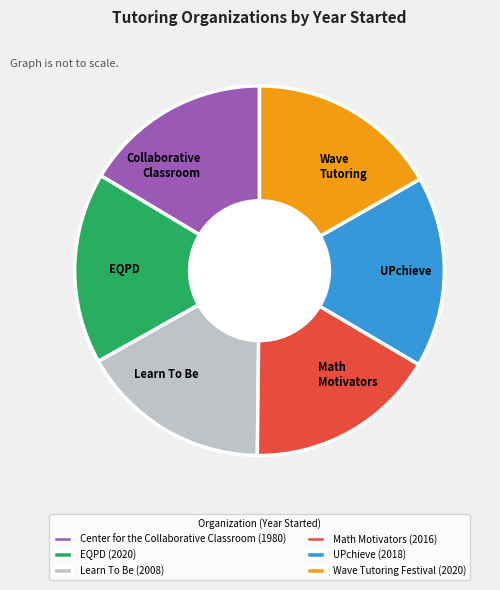

Approximately how many times larger is the value at Learn To Be (2008) compared to Center for the Collaborative Classroom (1980)?

1.0